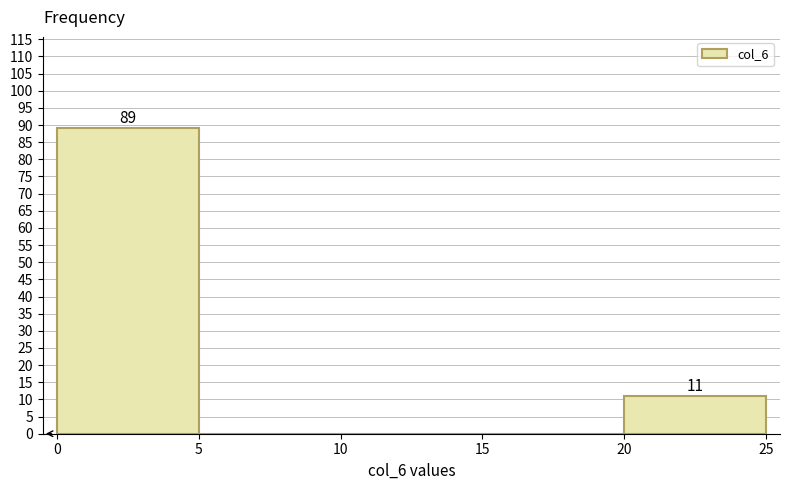

Which range on the x-axis has the tallest bar?

0 to 5